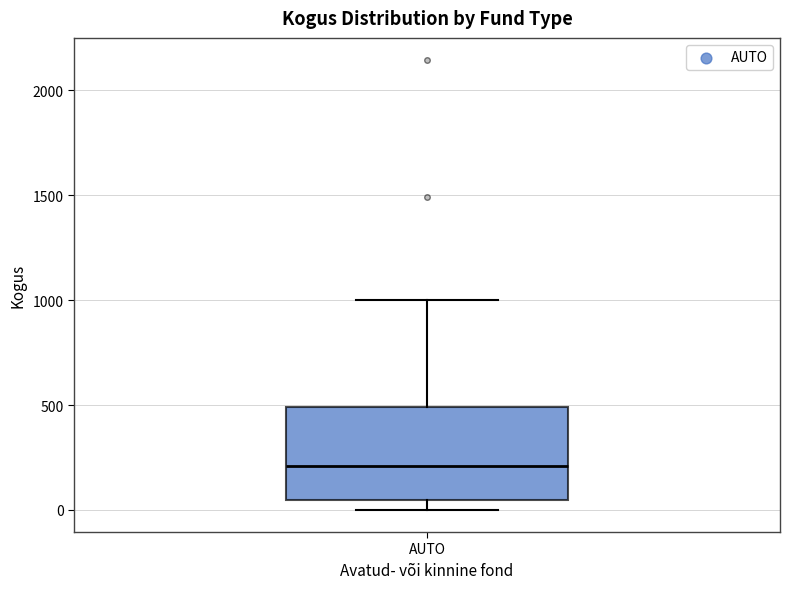

Transcribe this box plot: give where the median line is, the range the box spans, and where the two whiskers end, as read against the y-axis. The values are not printed on the chart, so give them approximately, as read against the axis.

median 200, box 50 to 500, whiskers 0 to 1000